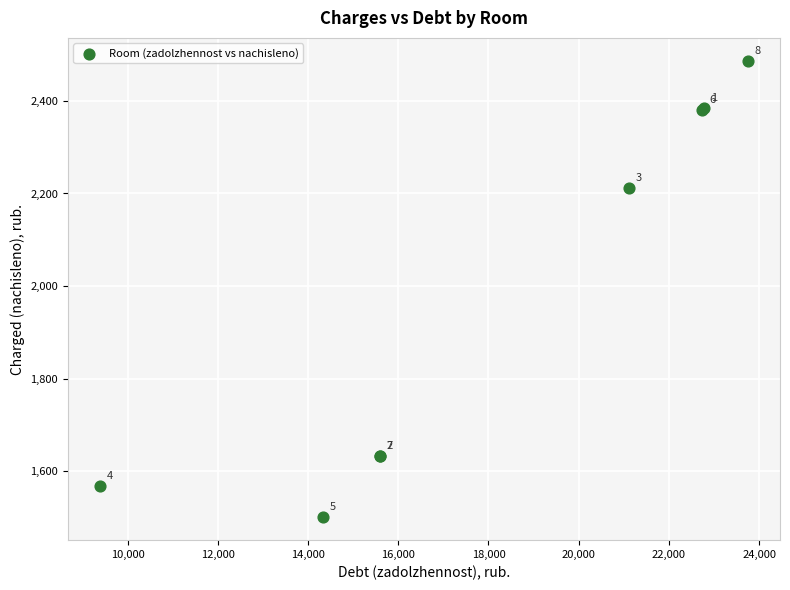

What Y value in the scatter plot is closest to 1993?

2211.3